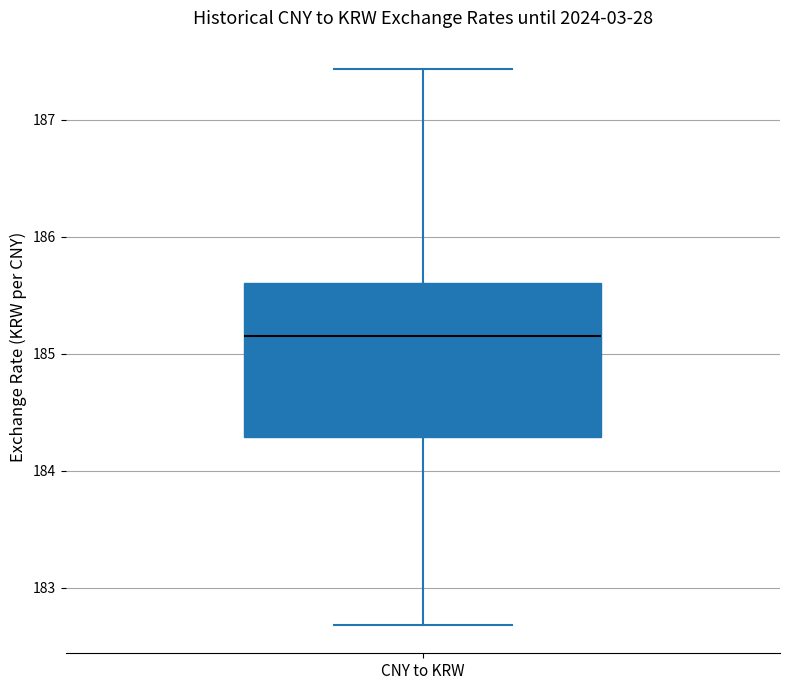

Read this box plot against the y-axis: the position of the median line, the range covered by the box, and the ends of both whiskers. The values are not printed on the chart, so give them approximately, as read against the axis.

median 185.2, box 184.3 to 185.6, whiskers 182.7 to 187.4